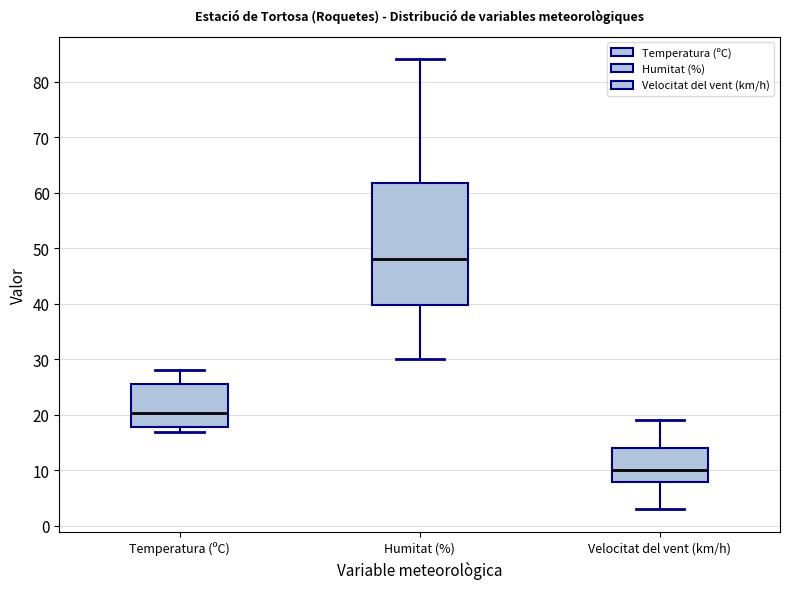

Comparing the boxes themselves (not the whiskers), which one is the tallest?

Humitat (%)